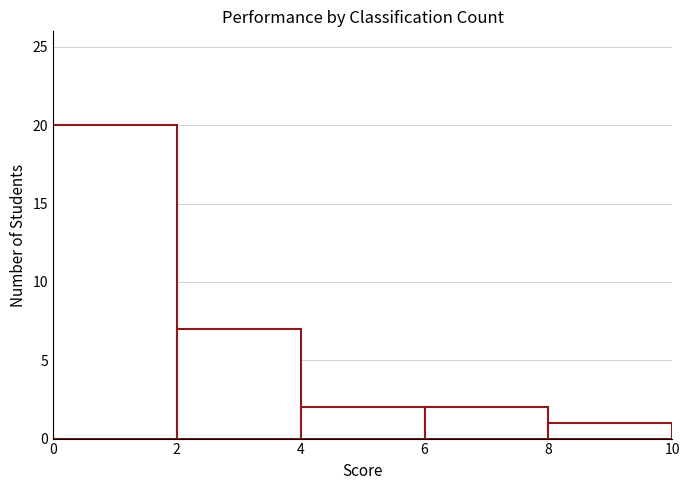

Reading left to right, list every bar in this chart as the range it spans on the x-axis followed by its height. The values are not printed on the chart, so give them approximately, as read against the axis.

0 to 2: 20
2 to 4: 7
4 to 6: 2
6 to 8: 2
8 to 10: 1